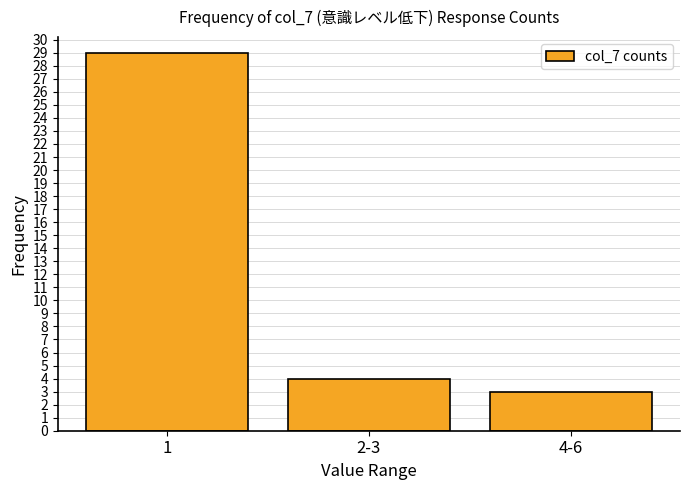

Reading left to right, extract all data points from this chart.

29	4	3